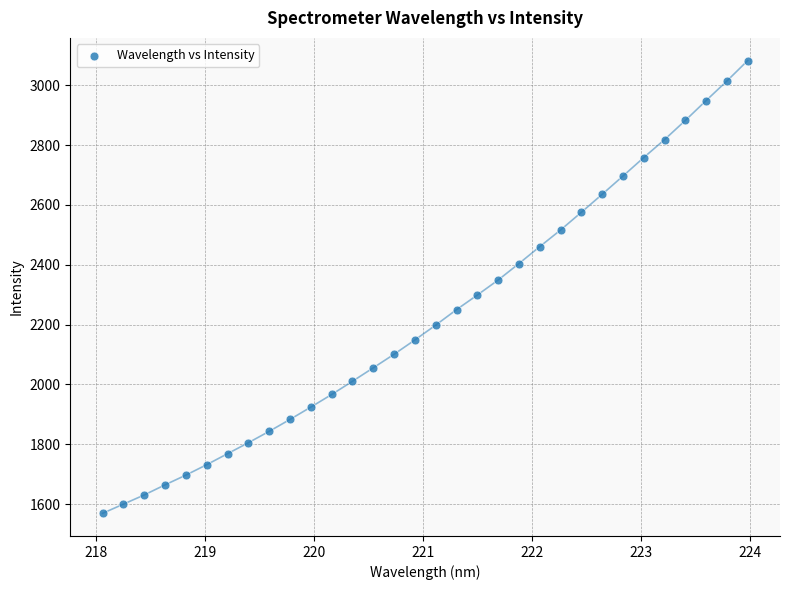

What is the range of X values (max minus min)?

5.9